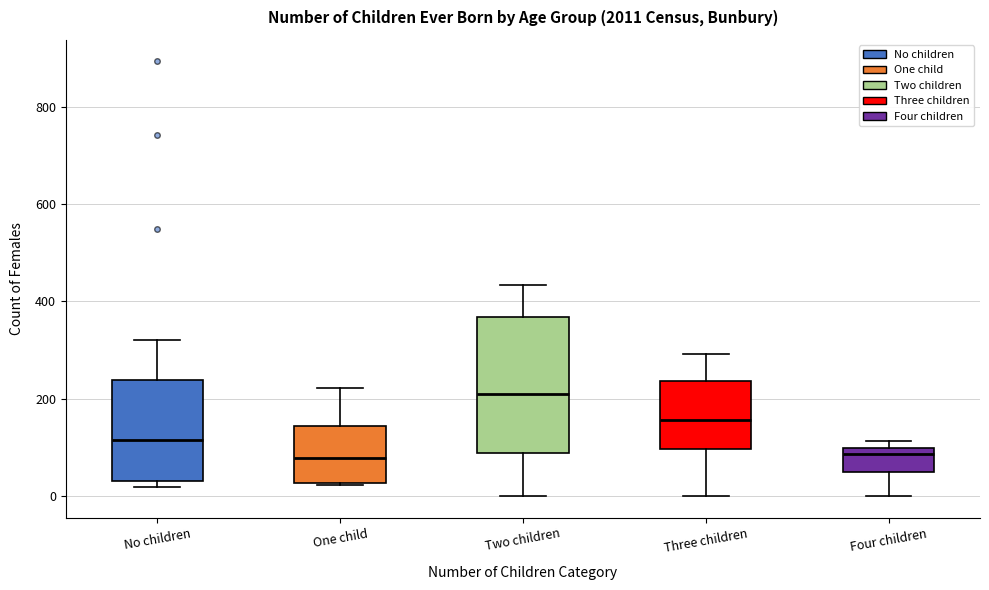

Reading left to right, transcribe this box plot: for each box, give where its median line is, the range the box spans, and where its two whiskers end, as read against the y-axis. The values are not printed on the chart, so give them approximately, as read against the axis.

No children: median 120, box 40 to 240, whiskers 20 to 320
One child: median 80, box 20 to 140, whiskers 20 to 220
Two children: median 220, box 80 to 360, whiskers 0 to 440
Three children: median 160, box 100 to 240, whiskers 0 to 300
Four children: median 80, box 40 to 100, whiskers 0 to 120